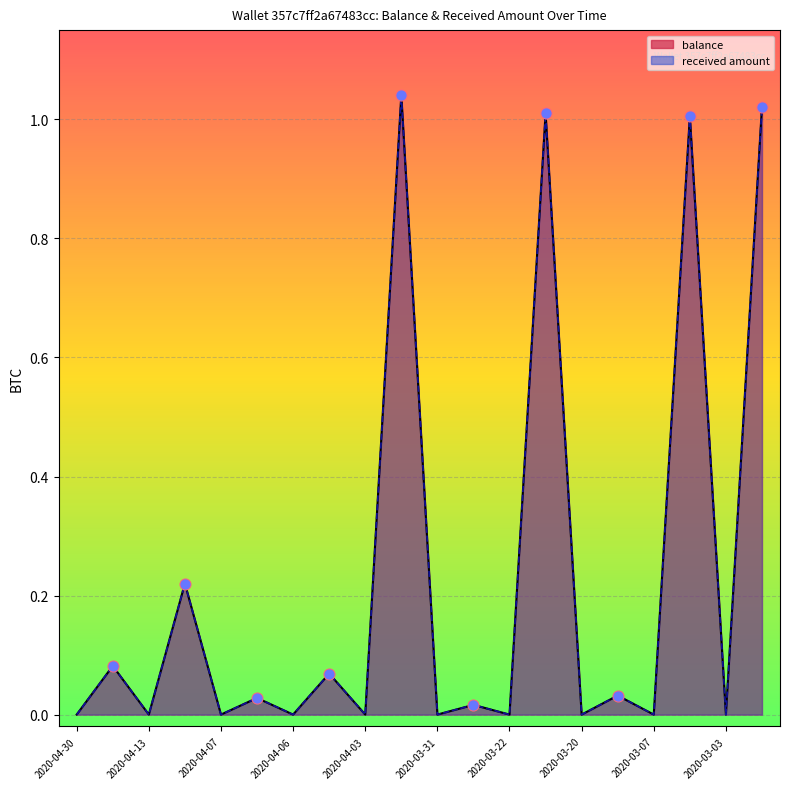

Which series has the largest Y range (max minus min)?

balance